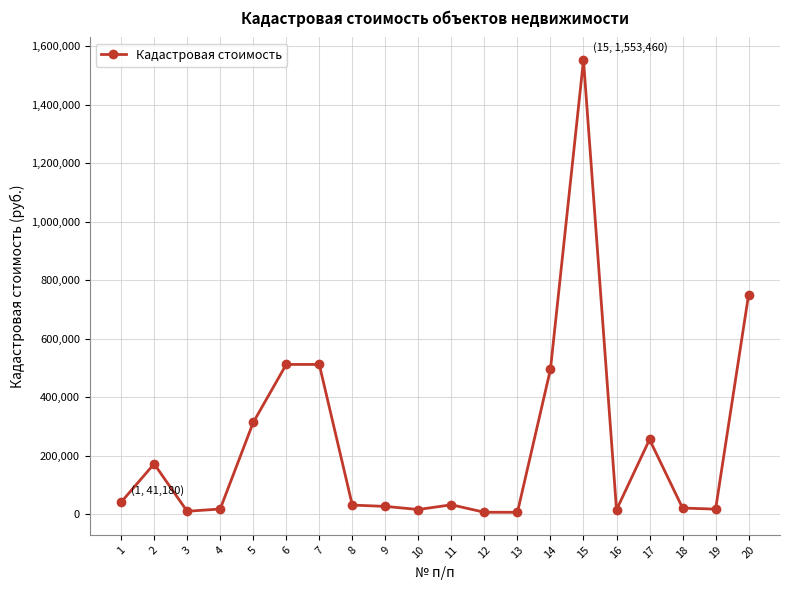

What is the sum of all values?

4809013.4